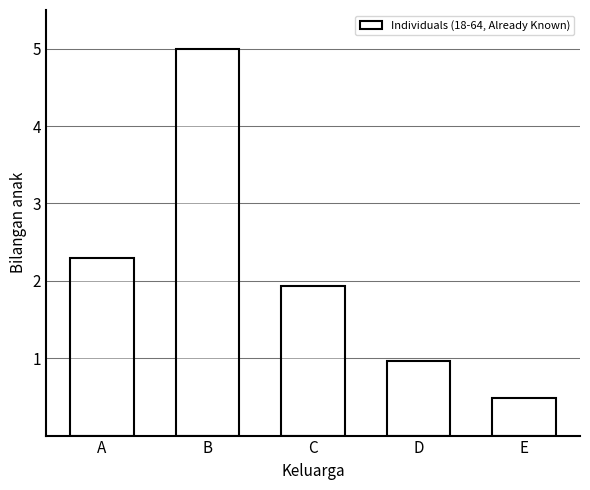

List the labels in order of value, largest first.

B, A, C, D, E